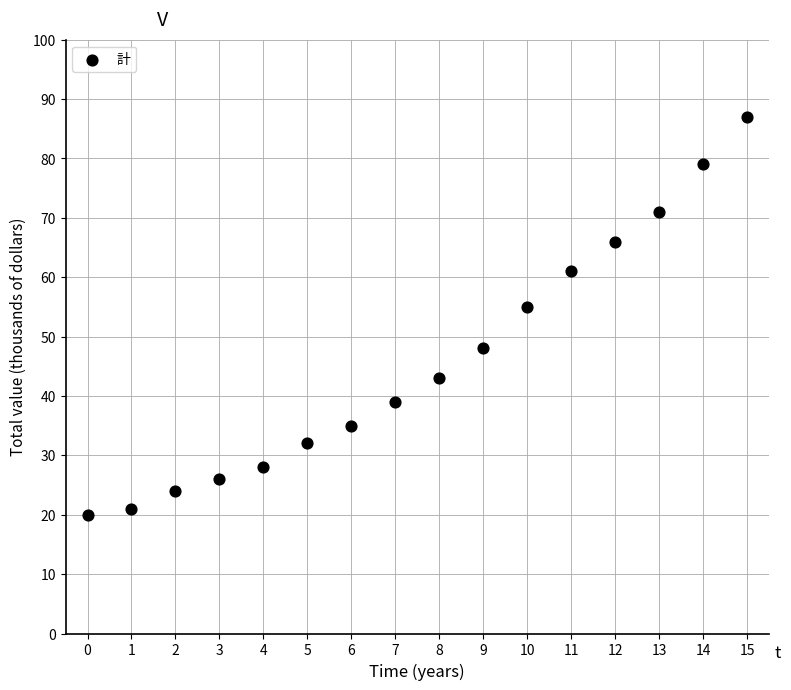

What is the range of Y values (max minus min)?

67